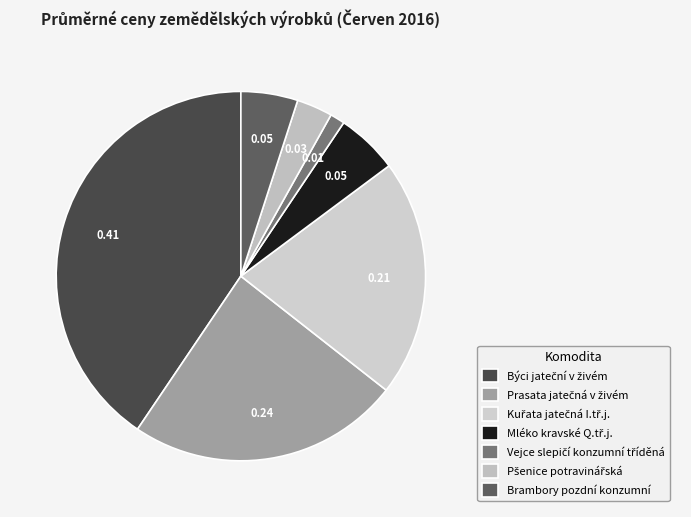

Is there a majority slice in this chart?

No